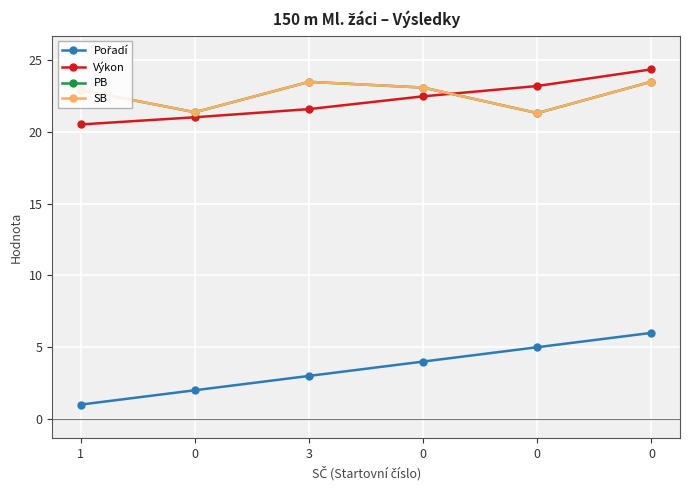

The value of Výkon at 0 is 23.2. True or false?

True